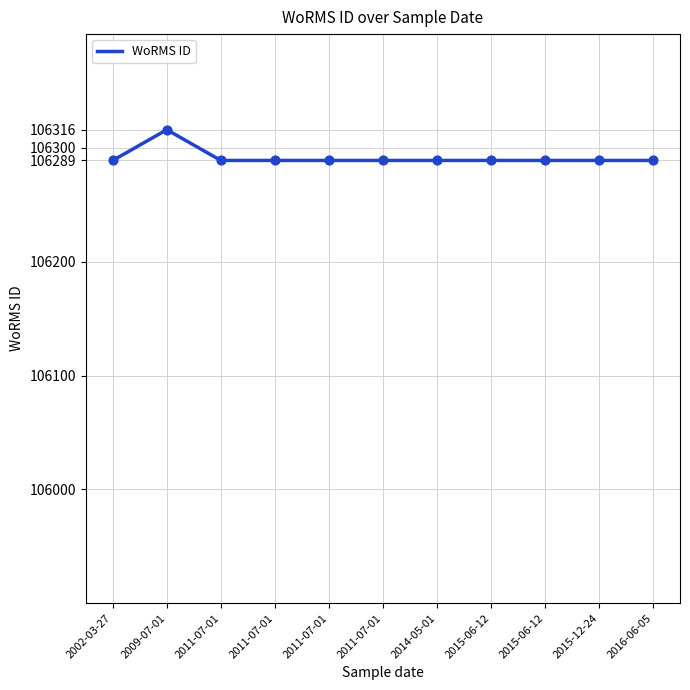

How many lines are shown in the chart?

1